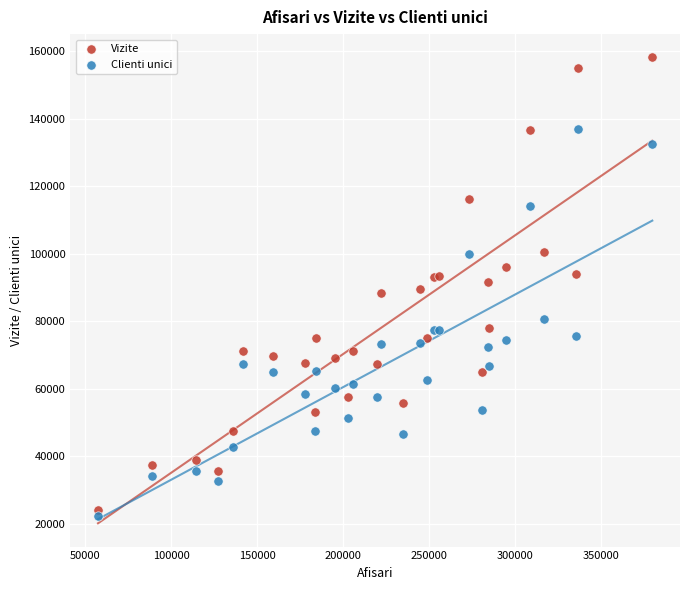

What is the X range (max minus min) for the scatter plot?

322244